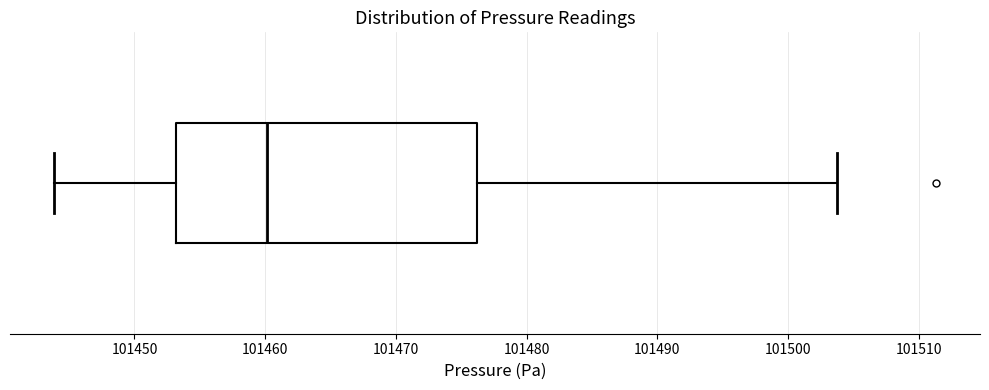

Where does the left whisker of the box end on the x-axis? The values are not printed on the chart, so give them approximately, as read against the axis.

101444